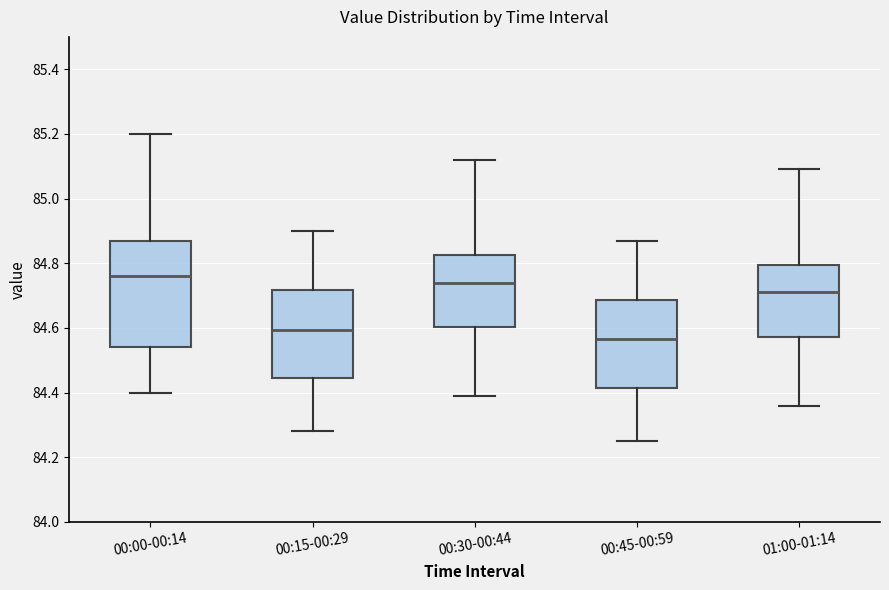

Where is the lower edge of the box for 00:00-00:14 on the y-axis? The values are not printed on the chart, so give them approximately, as read against the axis.

84.54